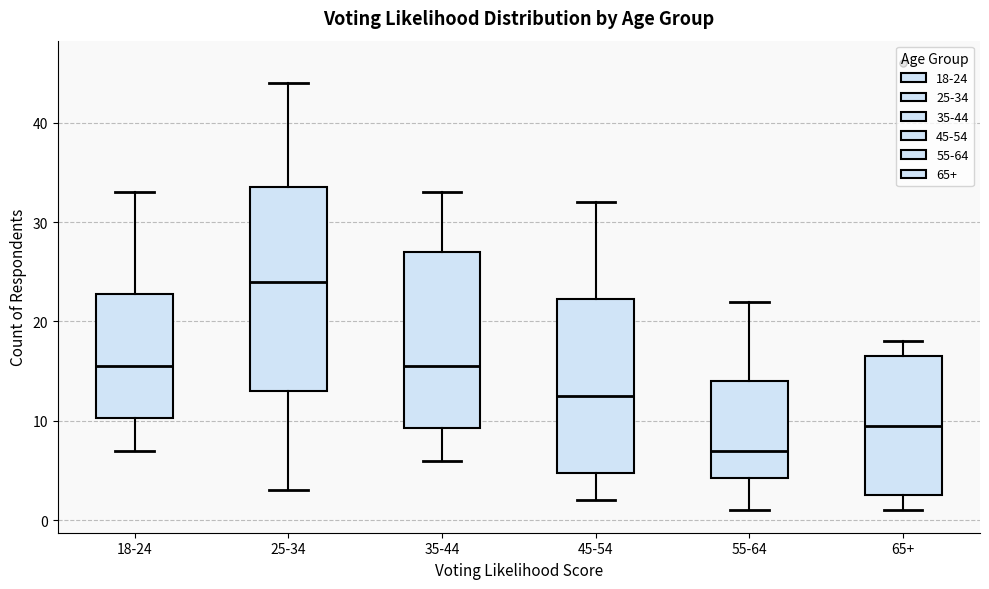

Reading left to right, read every box against the y-axis: the position of its median line, the range the box covers, and the ends of its whiskers. The values are not printed on the chart, so give them approximately, as read against the axis.

18-24: median 16, box 10 to 23, whiskers 7 to 33
25-34: median 24, box 13 to 34, whiskers 3 to 44
35-44: median 16, box 9 to 27, whiskers 6 to 33
45-54: median 13, box 5 to 22, whiskers 2 to 32
55-64: median 7, box 4 to 14, whiskers 1 to 22
65+: median 10, box 3 to 17, whiskers 1 to 18